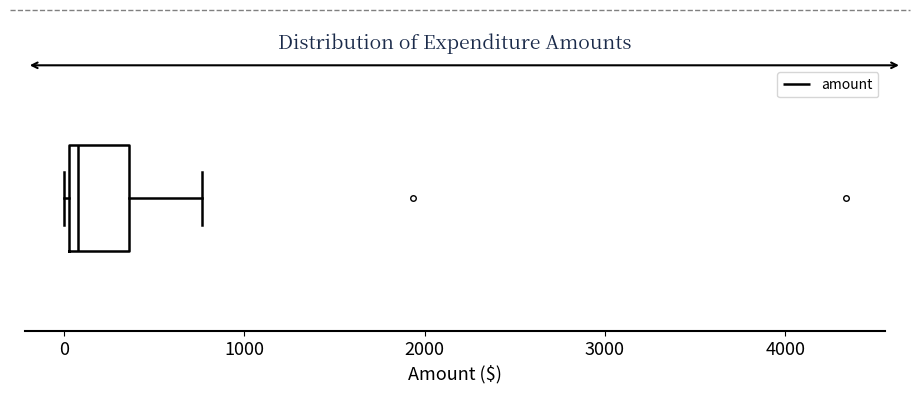

Transcribe this box plot: give where the median line is, the range the box spans, and where the two whiskers end, as read against the x-axis. The values are not printed on the chart, so give them approximately, as read against the axis.

median 100, box 0 to 400, whiskers 0 to 800